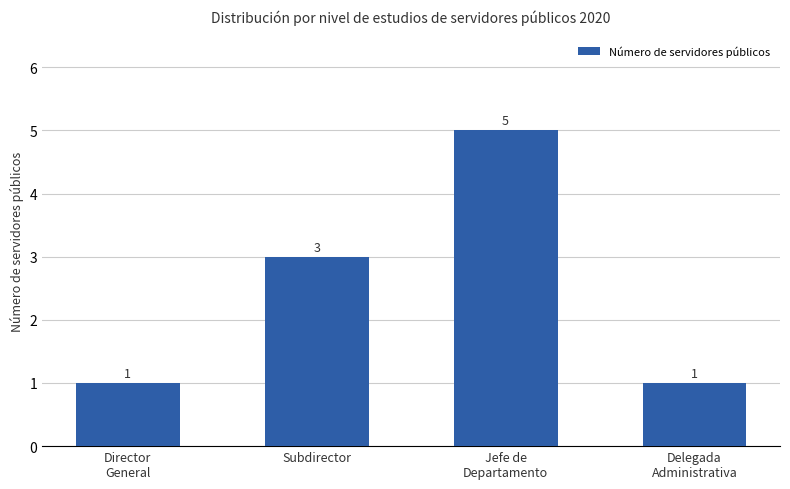

What is the label of the 4th bar from the right?

Director
General